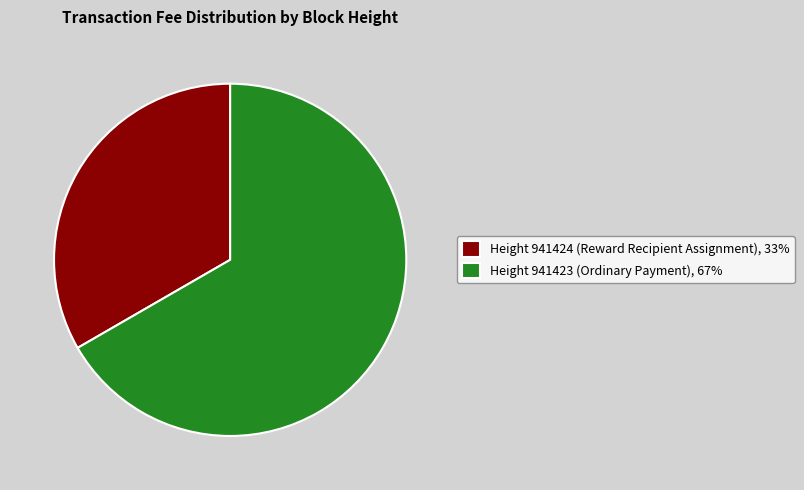

Is there any slice that represents more than half of the pie?

Yes